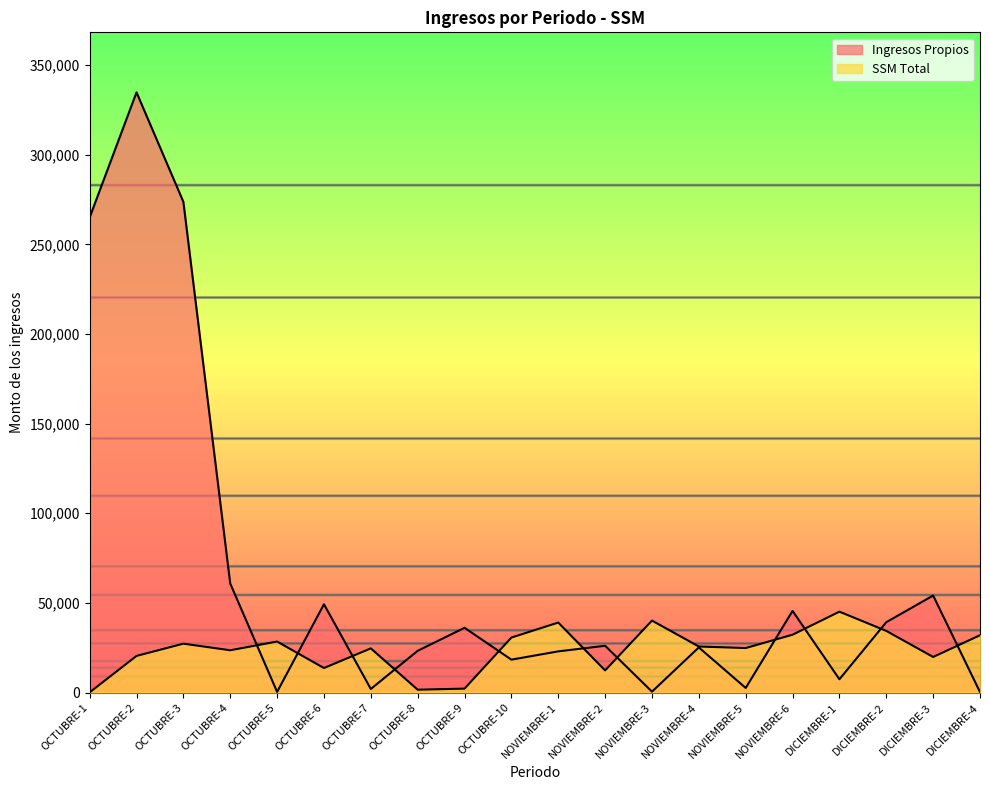

True or false: Ingresos Propios has a value of 1191 at OCTUBRE-7.

False